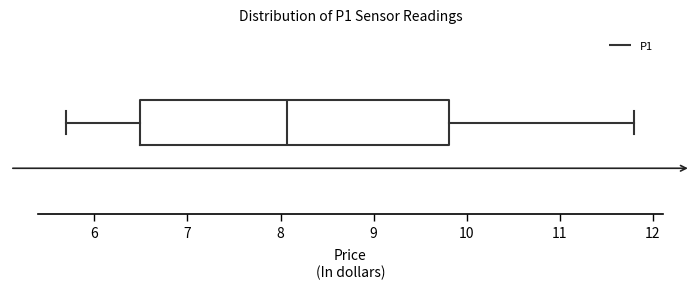

Where is the left edge of the box on the x-axis? The values are not printed on the chart, so give them approximately, as read against the axis.

6.5